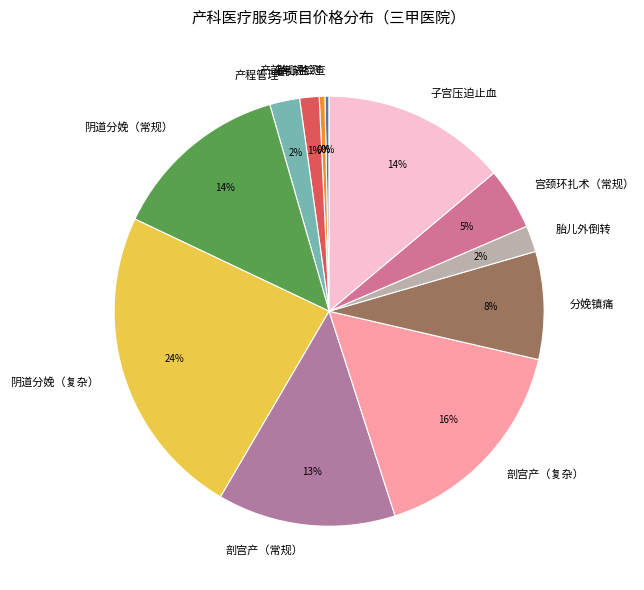

What percentage is the 催引产 slice, to the nearest percent?

1%